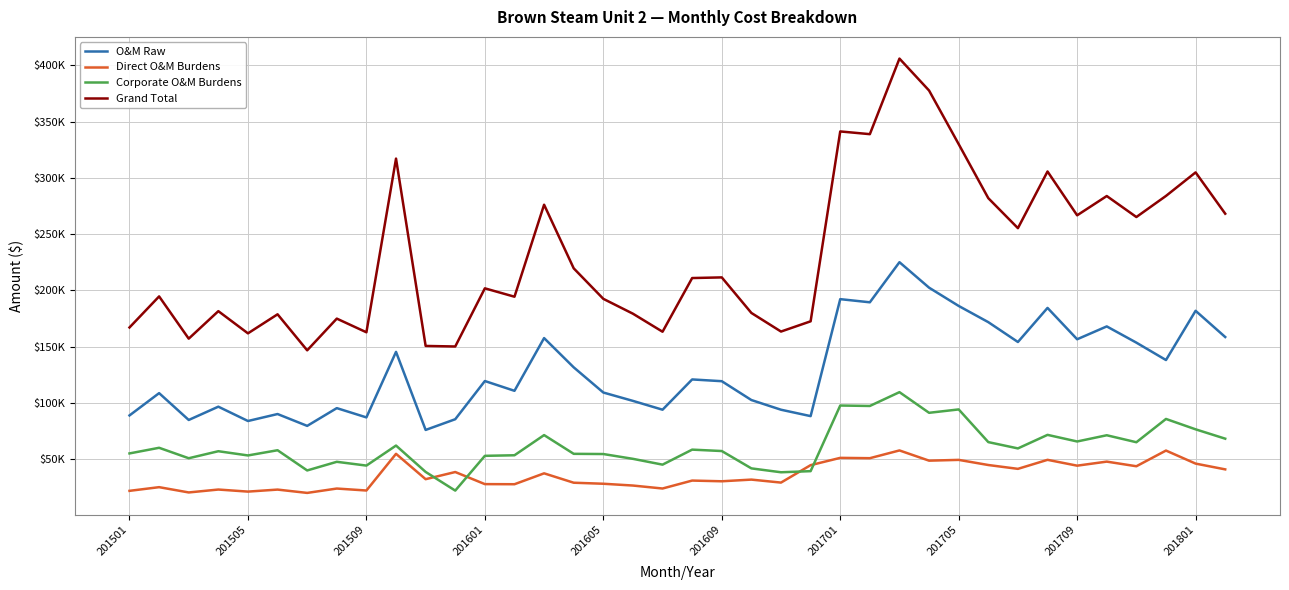

Does the chart display data point markers on the line(s)?

No